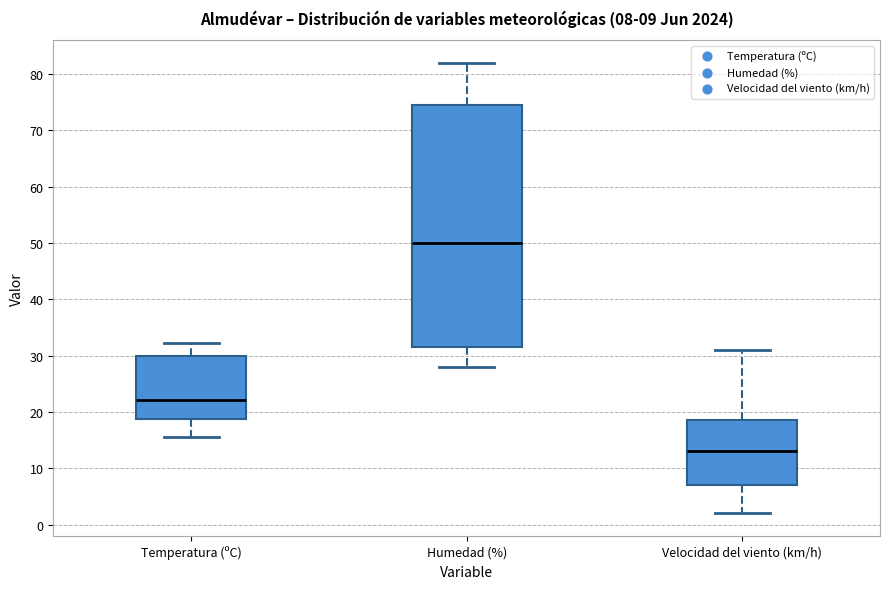

Which box is the tallest, from its lower edge to its upper edge?

Humedad (%)